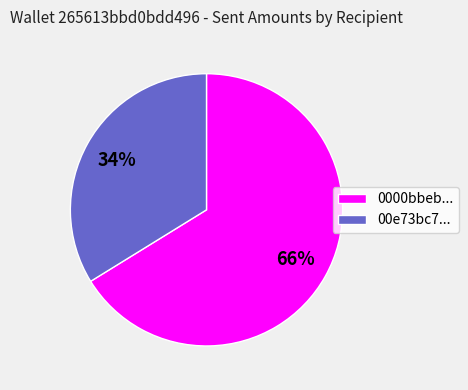

What is the smallest slice in the pie chart?

00e73bc7...